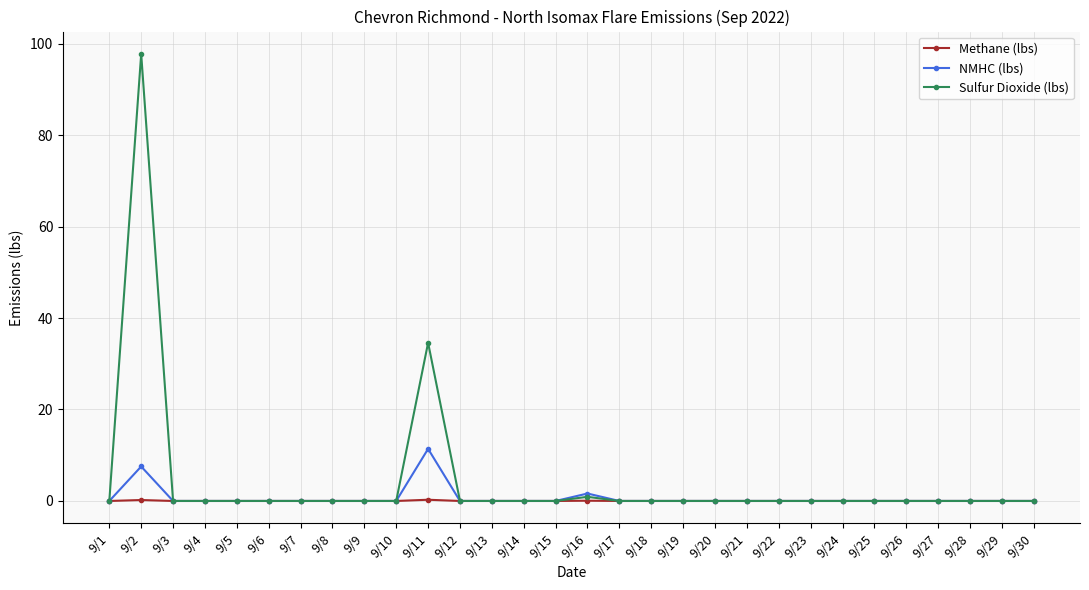

Which series has the largest range (max minus min)?

Sulfur Dioxide (lbs)